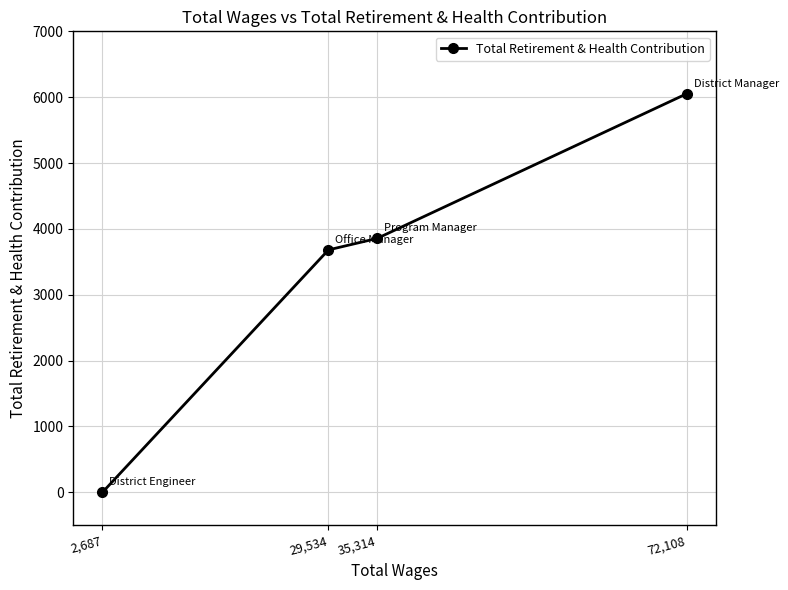

What is the sum of the values at 2,687 and 72,108?

6053